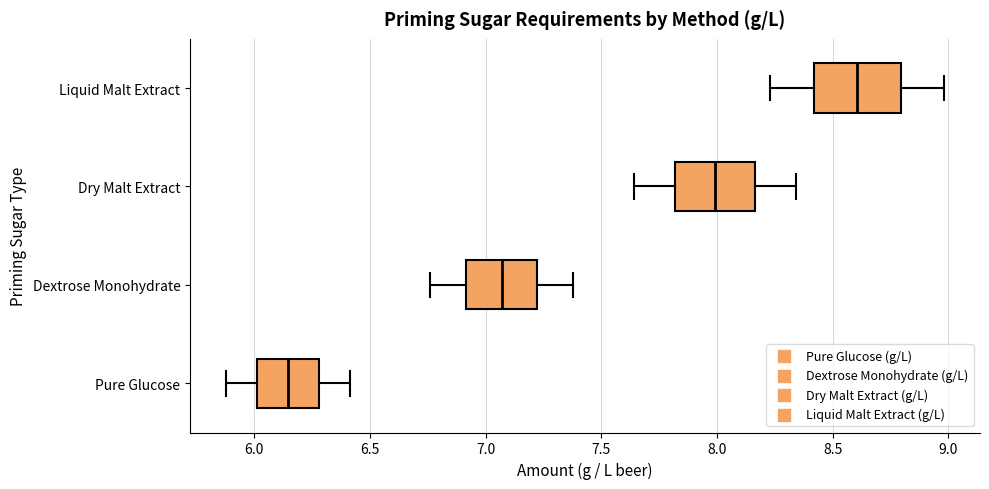

Reading bottom to top, read every box against the x-axis: the position of its median line, the range the box covers, and the ends of its whiskers. The values are not printed on the chart, so give them approximately, as read against the axis.

Pure Glucose: median 6.15, box 6.00 to 6.30, whiskers 5.90 to 6.40
Dextrose Monohydrate: median 7.05, box 6.90 to 7.20, whiskers 6.75 to 7.40
Dry Malt Extract: median 8.00, box 7.80 to 8.15, whiskers 7.65 to 8.35
Liquid Malt Extract: median 8.60, box 8.40 to 8.80, whiskers 8.25 to 9.00